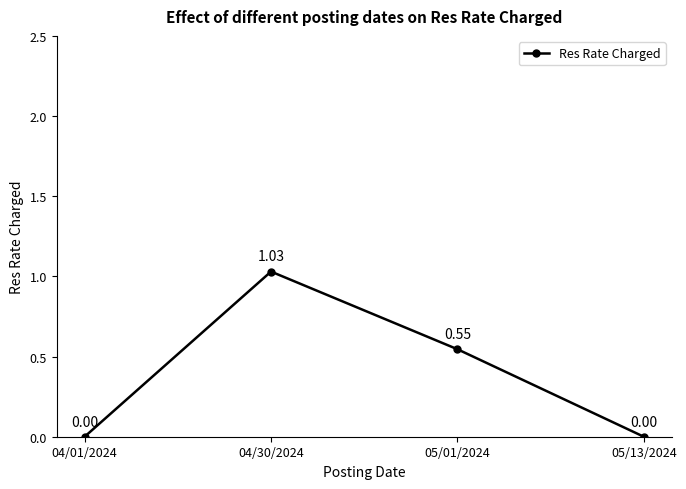

What is the average value?

0.4